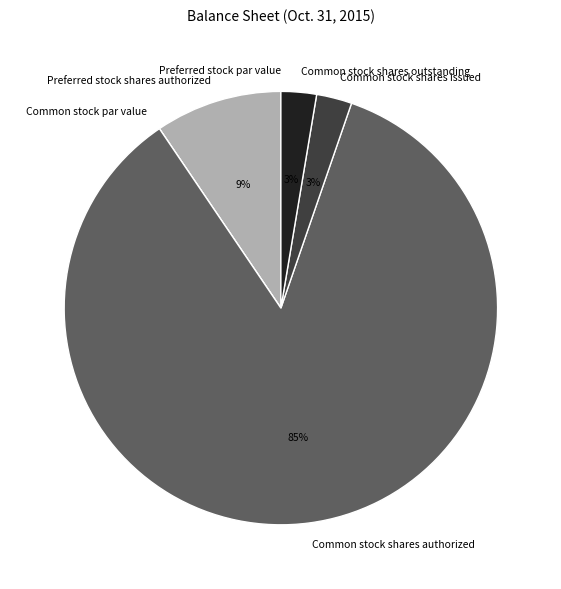

The Common stock shares outstanding slice represents 3% of the pie. True or false?

True